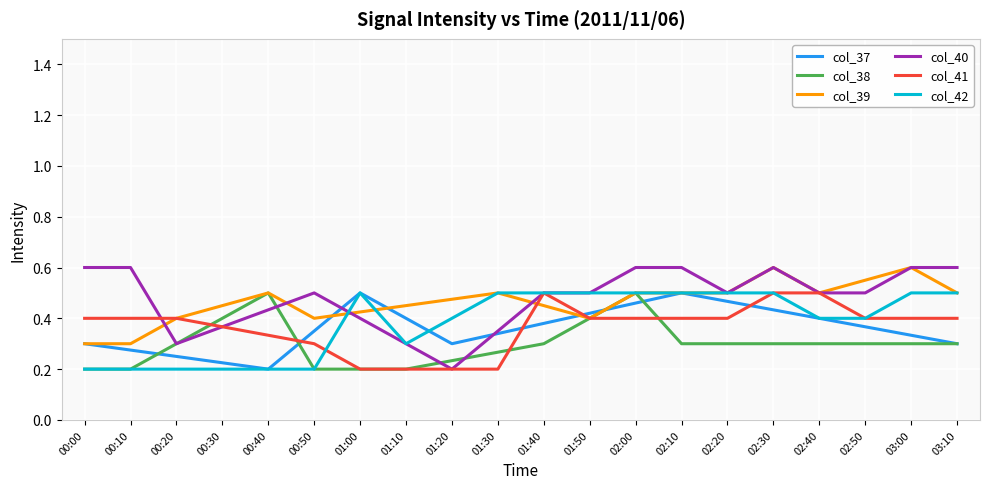

Which series has the widest spread of values?

col_40